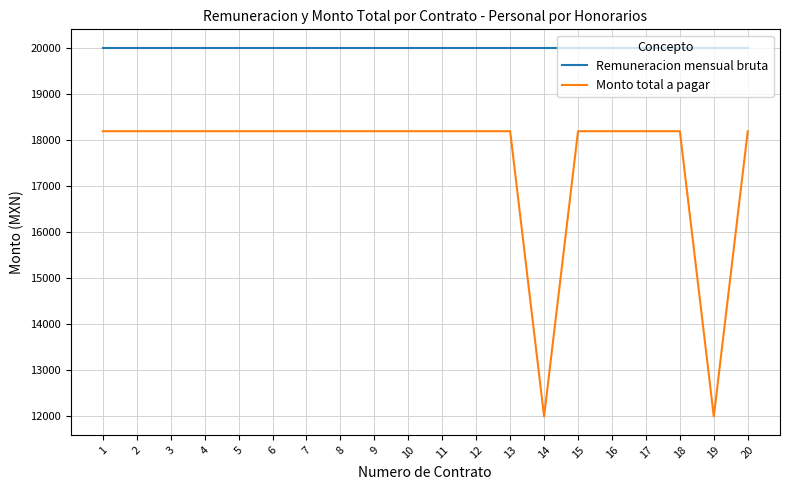

True or false: Remuneracion mensual bruta and Monto total a pagar cross at least once.

False